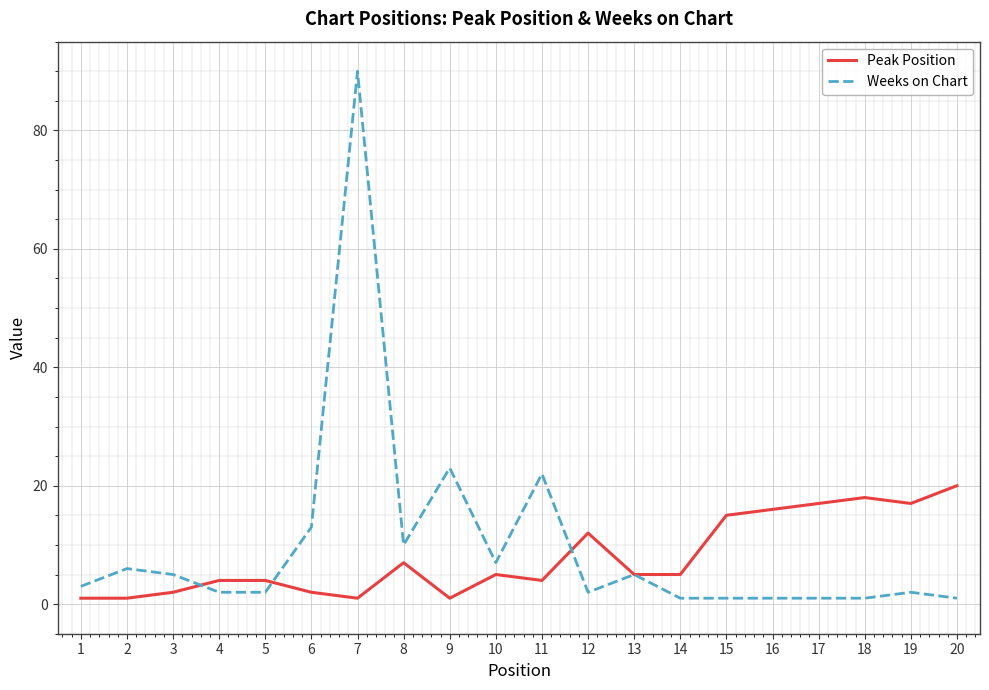

Rank the series at 17 from lowest to highest value.

Weeks on Chart, Peak Position